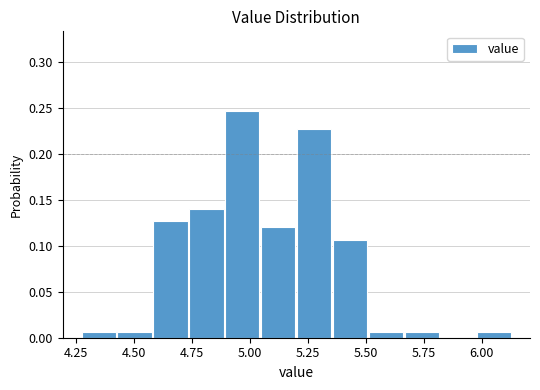

Around what value on the x-axis is the tallest bar? Give the approximate position of its centre, as read against the axis.

4.95